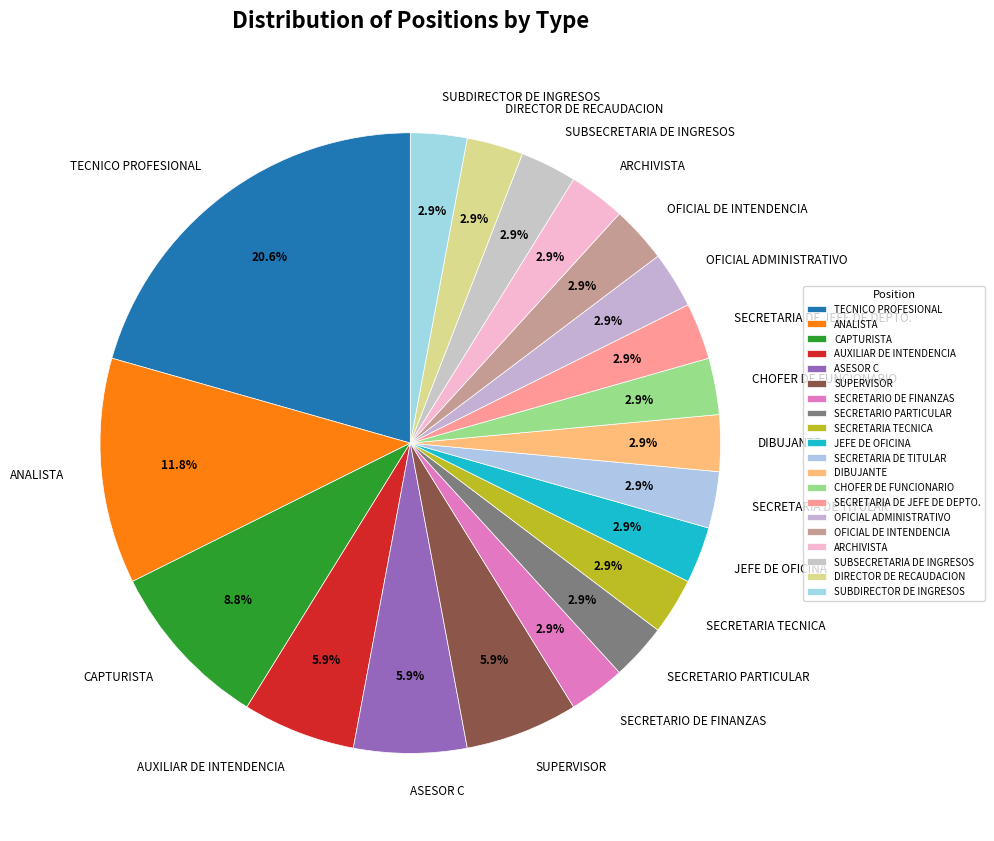

Between ANALISTA and SECRETARIA DE TITULAR, which is larger?

ANALISTA